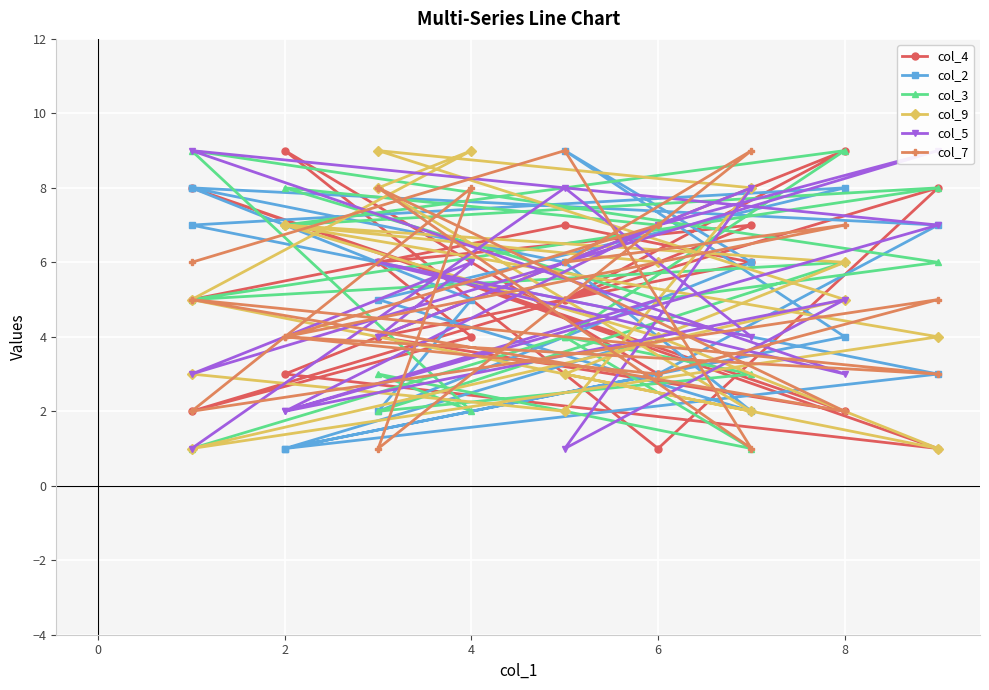

What is the minimum value for col_4?

1